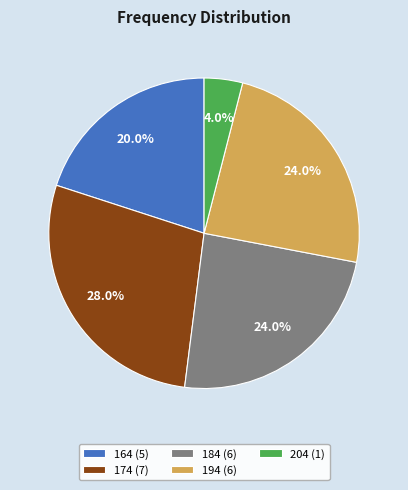

Which category has the biggest portion of the pie?

174